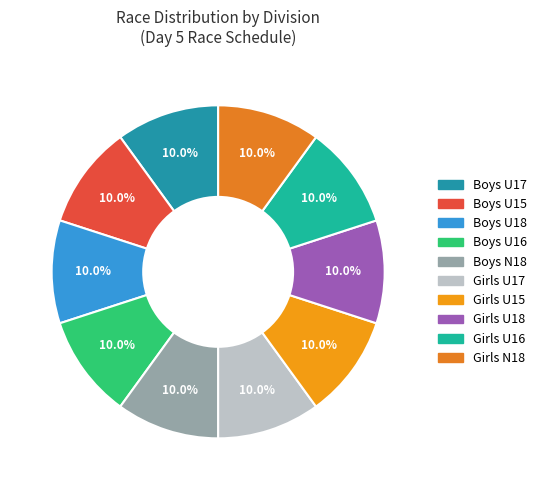

Count the number of slices in the pie.

10